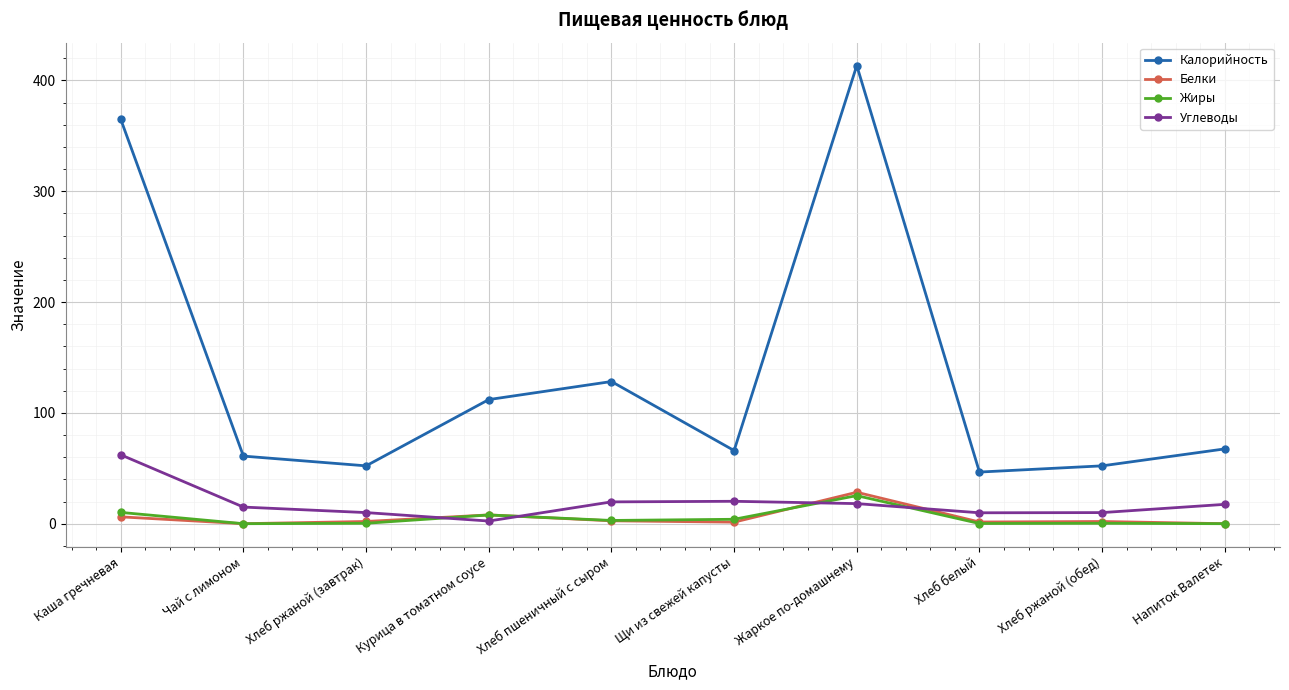

In Жиры, how many points are lower than both neighbors (excluding endpoints)?

3